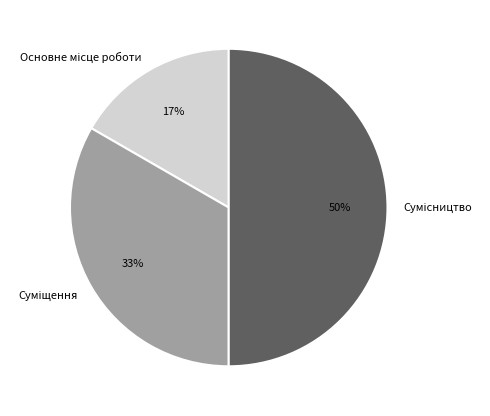

To the nearest percent, what is the average slice percentage?

33%